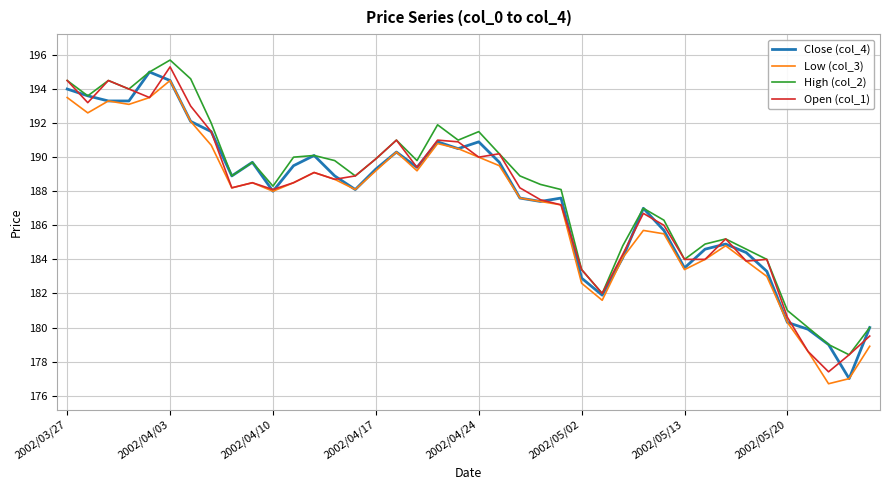

List the series in order of their peak value, highest first.

High (col_2), Open (col_1), Close (col_4), Low (col_3)